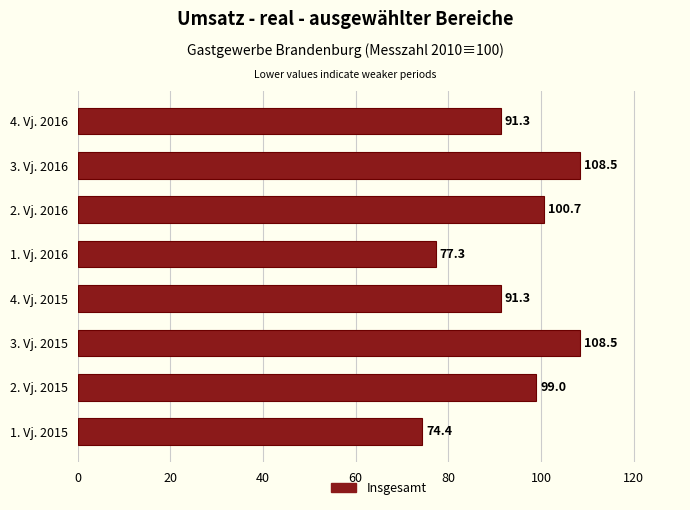

What is the approximate value at 3. Vj. 2015?

108.5